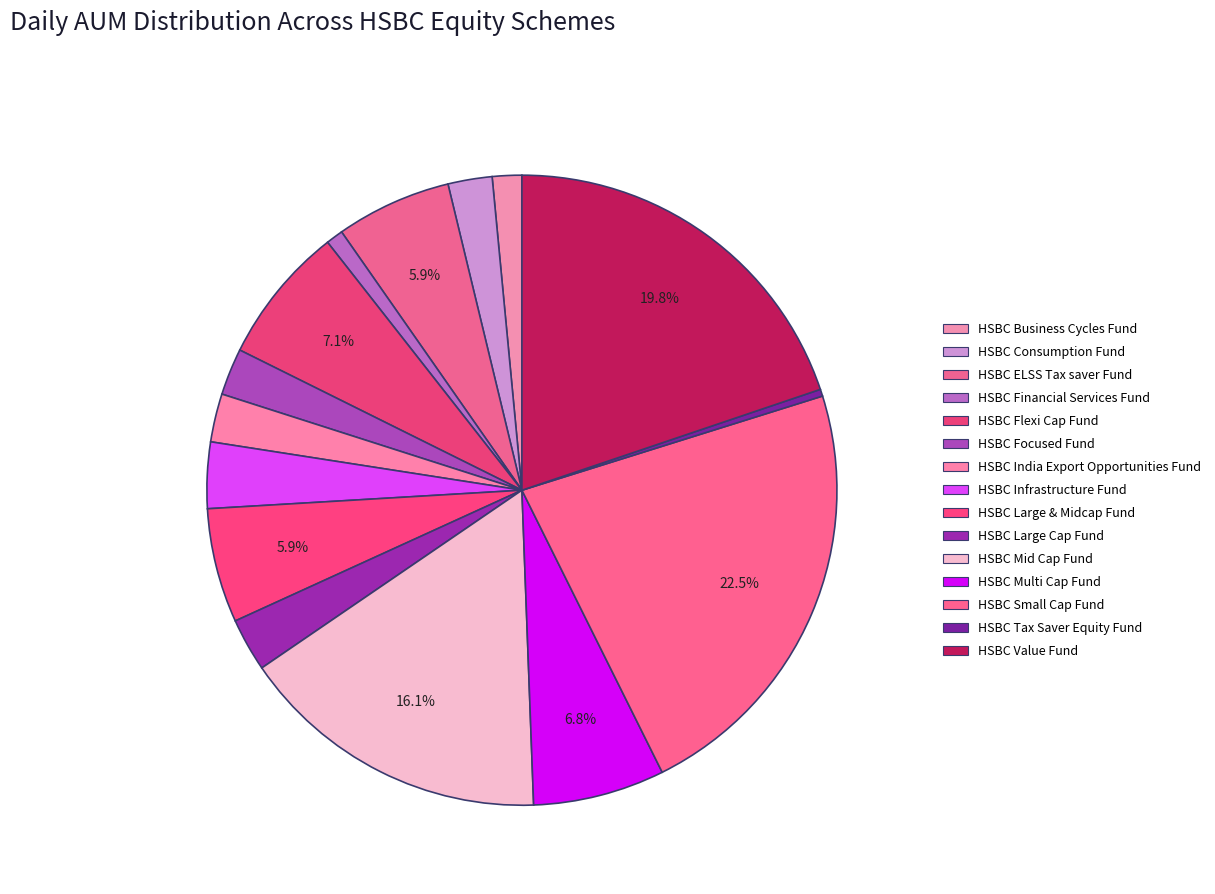

Approximately how many times larger is the value at HSBC Mid Cap Fund compared to HSBC Flexi Cap Fund?

2.3